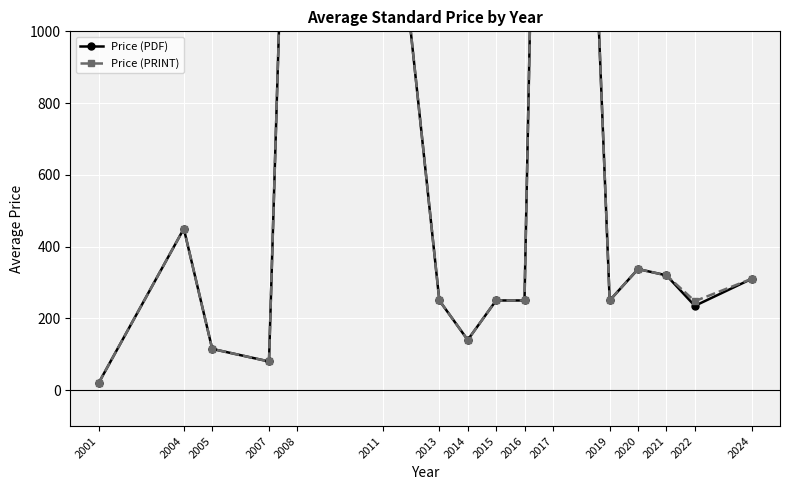

List the labels in order of Price (PRINT) value, largest first.

2017, 2008, 2011, 2004, 2020, 2021, 2024, 2013, 2015, 2016, 2019, 2022, 2014, 2005, 2007, 2001